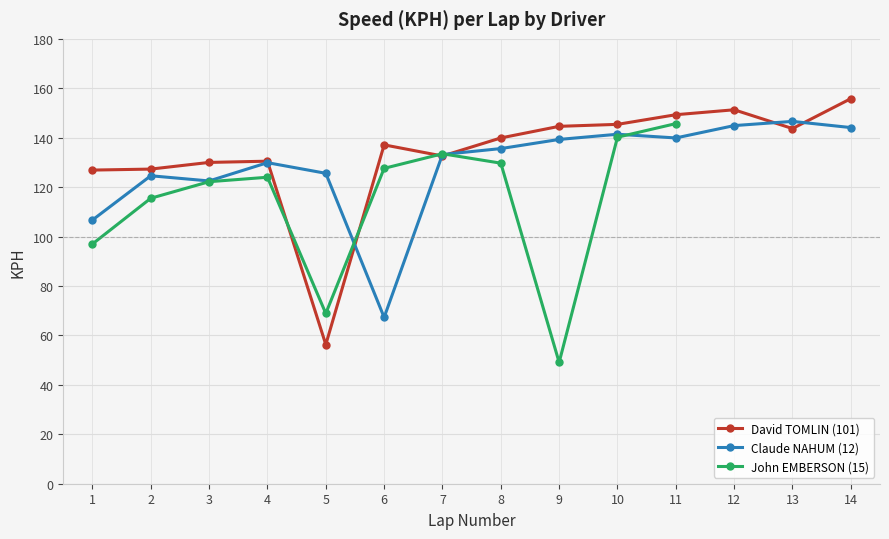

Which label corresponds to the smallest value in the chart?

9